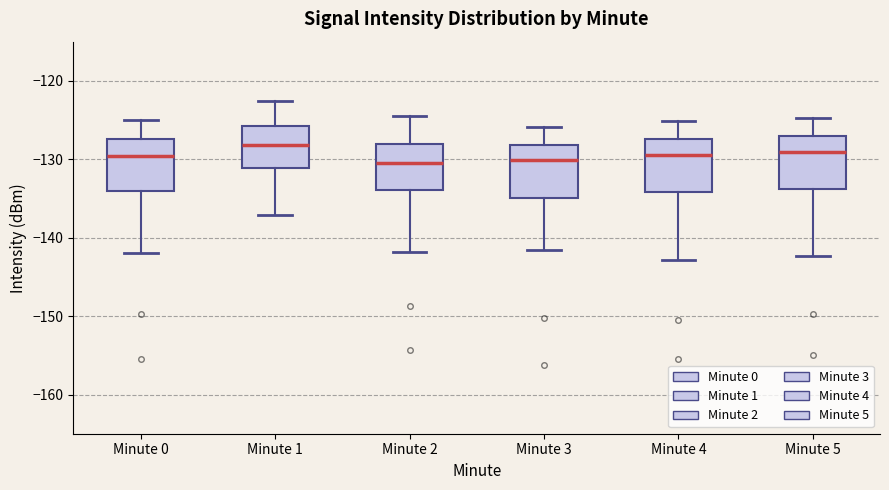

Where does the upper whisker of the box for Minute 3 end on the y-axis? The values are not printed on the chart, so give them approximately, as read against the axis.

-126